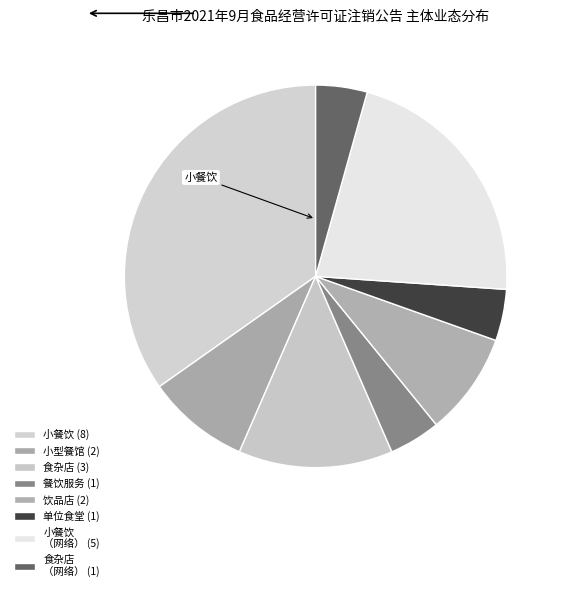

How many segments does this pie chart have?

8